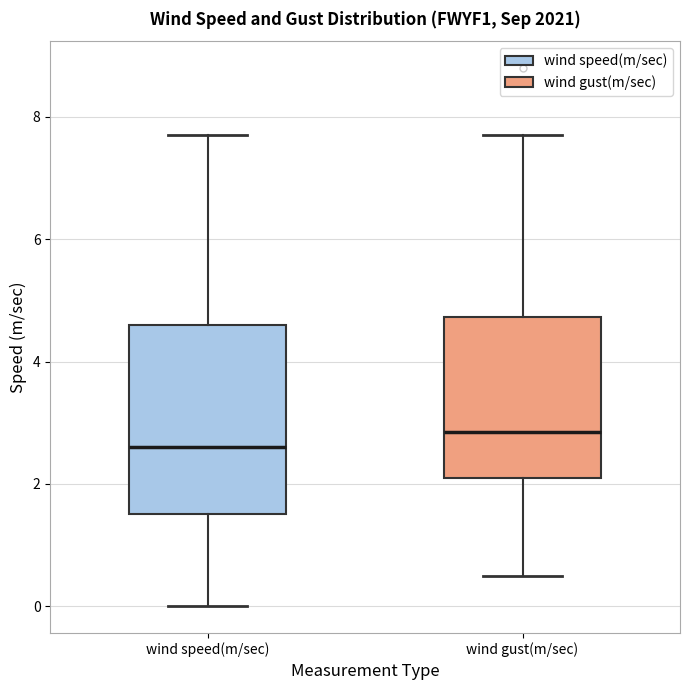

Reading left to right, read every box against the y-axis: the position of its median line, the range the box covers, and the ends of its whiskers. The values are not printed on the chart, so give them approximately, as read against the axis.

wind speed(m/sec): median 2.6, box 1.6 to 4.6, whiskers 0.0 to 7.8
wind gust(m/sec): median 2.8, box 2.2 to 4.8, whiskers 0.6 to 7.8